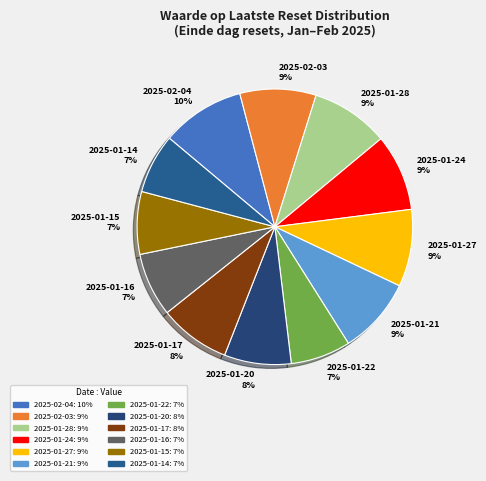

What percentage is the 2025-01-14 slice, to the nearest percent?

7%